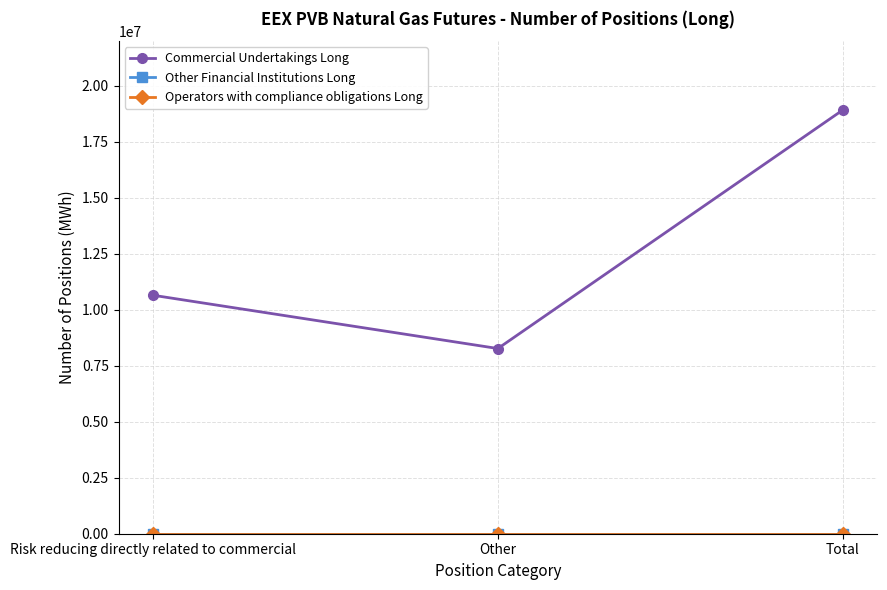

Where is Commercial Undertakings Long nearest to the value 13597760?

Risk reducing directly related to commercial